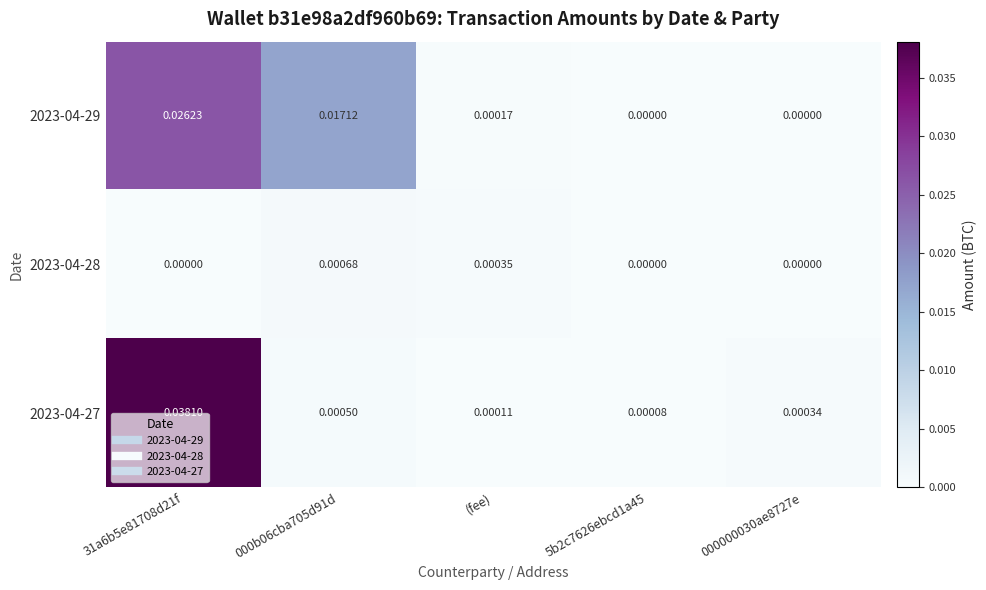

Which category has the highest value across all series?

31a6b5e81708d21f